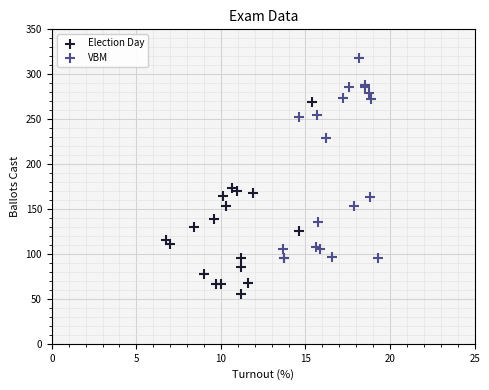

Which series has the widest spread of Y values?

VBM